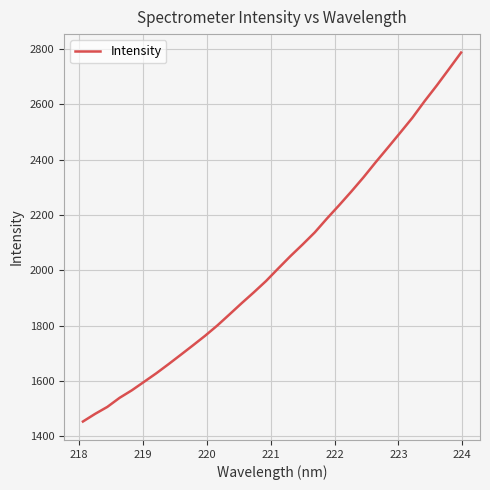

What is the greatest value displayed?

2788.0